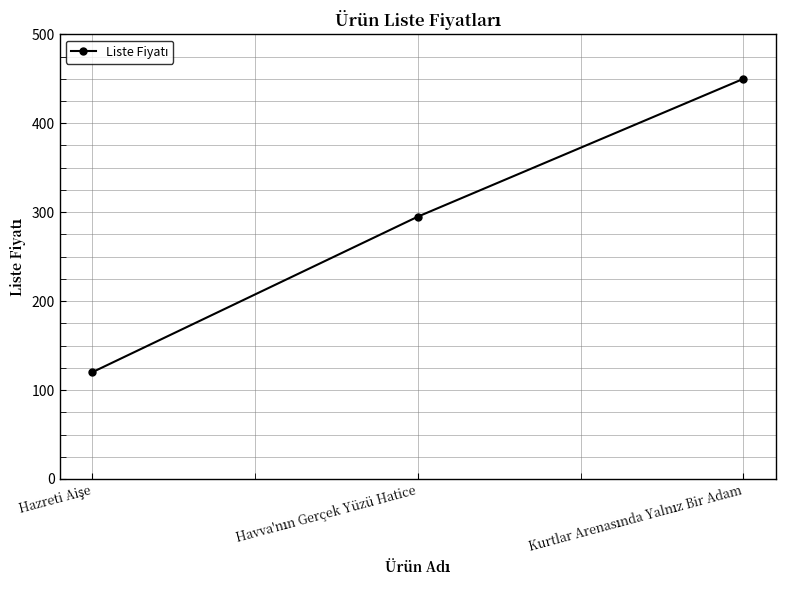

What is the difference between the maximum and second lowest values?

155